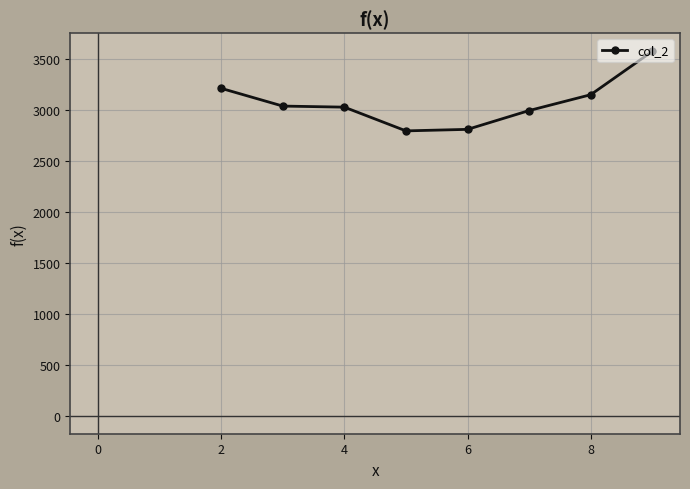

What is the value of the 6th point from the left?

2994.2